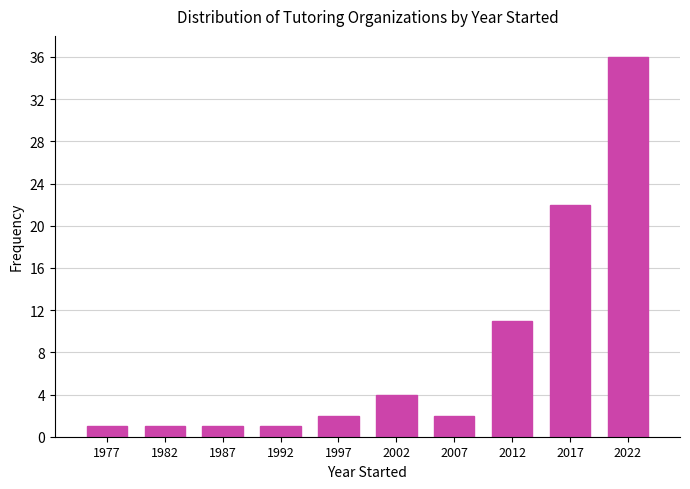

What is the height of the bar covering 2005 to 2010 on the x-axis? The values are not printed on the chart, so give them approximately, as read against the axis.

2